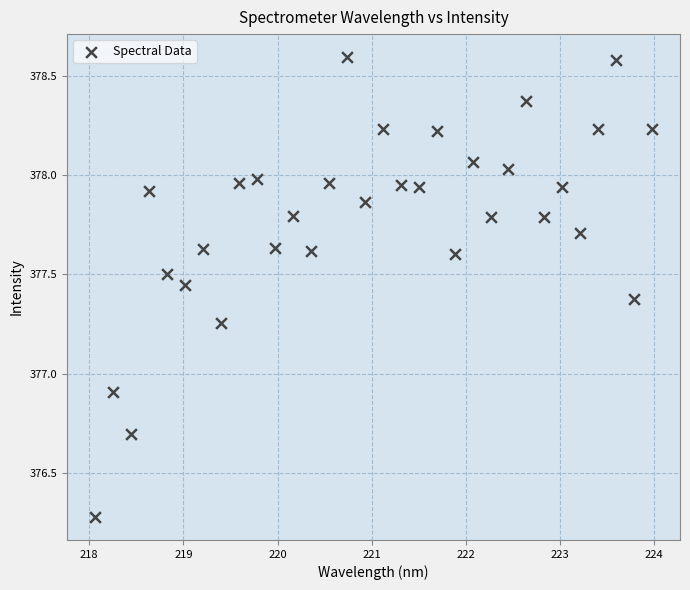

What Y value in the scatter plot is closest to 377?

376.9